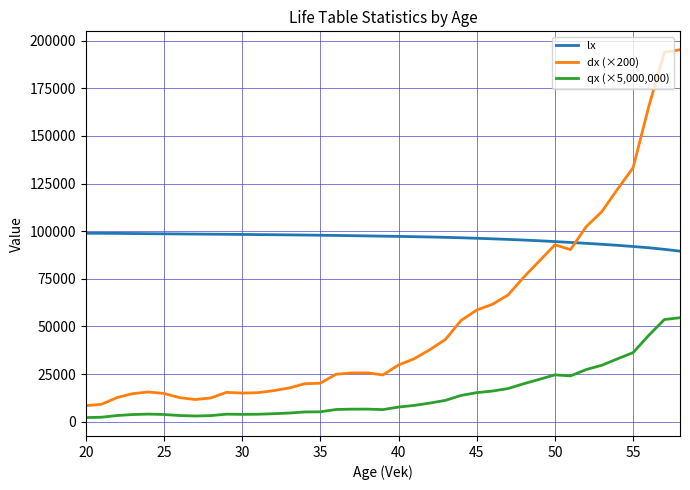

What is the greatest value displayed?

195287.2